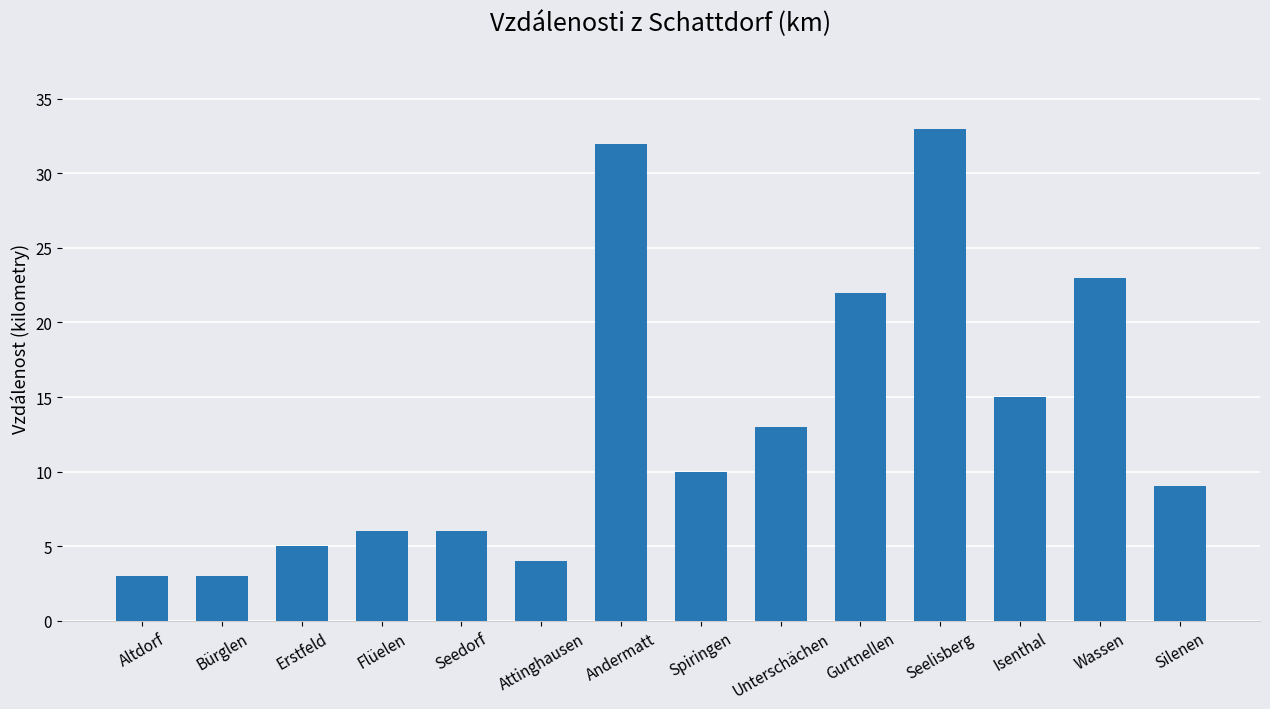

Which label corresponds to the largest value in the chart?

Seelisberg